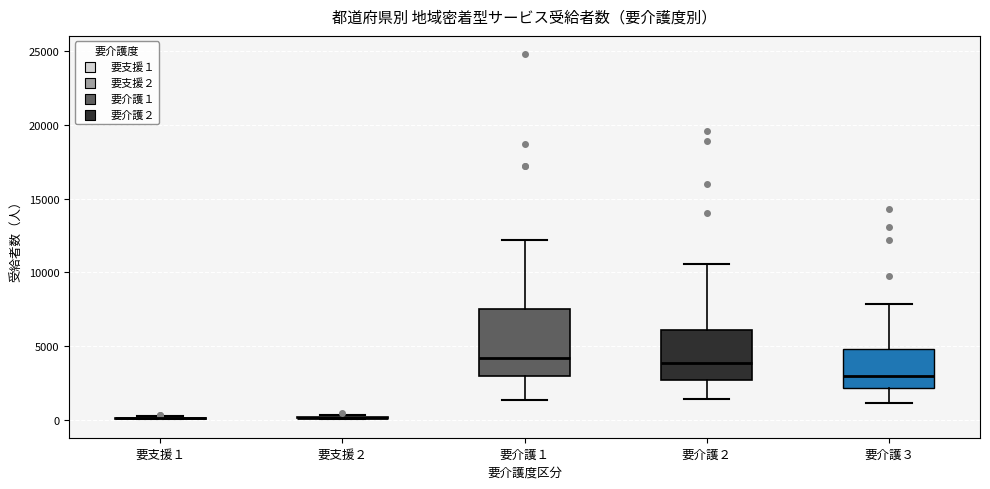

Which box is the tallest, from its lower edge to its upper edge?

要介護１